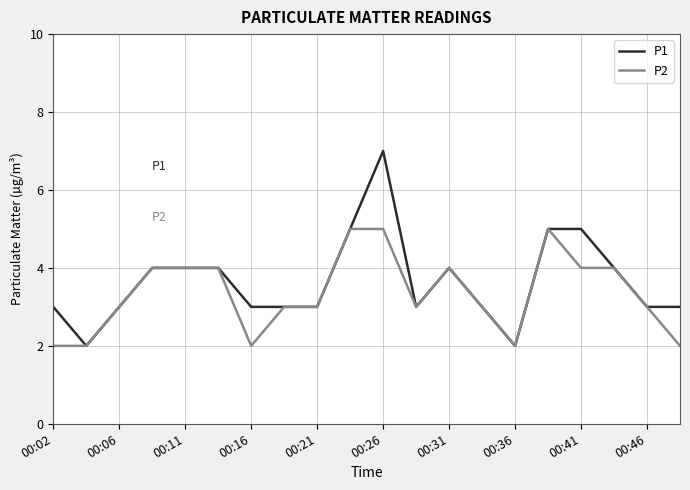

Rank the series by their maximum value, from highest to lowest.

P1, P2